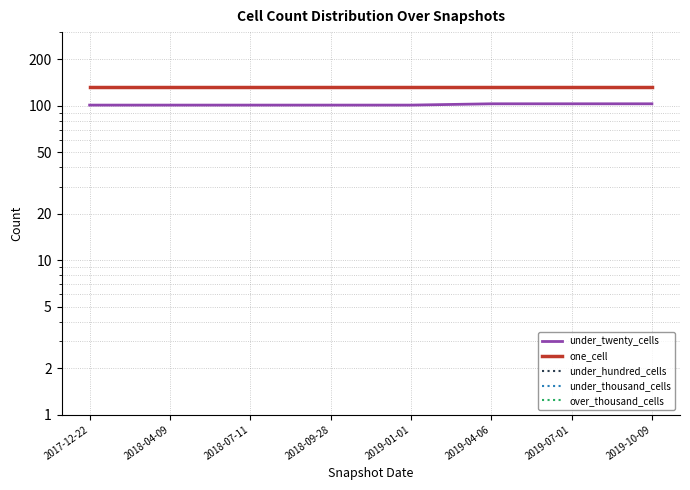

Reading left to right, list all the values displayed in this chart.

under_twenty_cells: 101	101	101	101	101	103	103	103
one_cell: 133	133	133	133	133	133	133	133
under_hundred_cells: 0	0	0	0	0	0	0	0
under_thousand_cells: 0	0	0	0	0	0	0	0
over_thousand_cells: 0	0	0	0	0	0	0	0